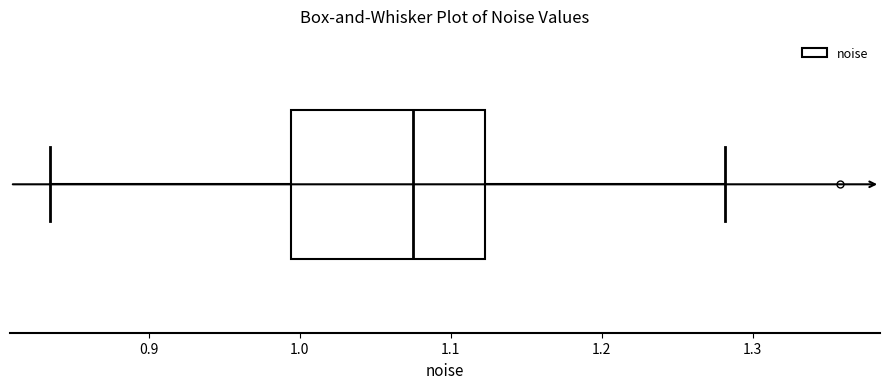

Read this box plot against the x-axis: the position of the median line, the range covered by the box, and the ends of both whiskers. The values are not printed on the chart, so give them approximately, as read against the axis.

median 1.07, box 0.99 to 1.12, whiskers 0.83 to 1.28